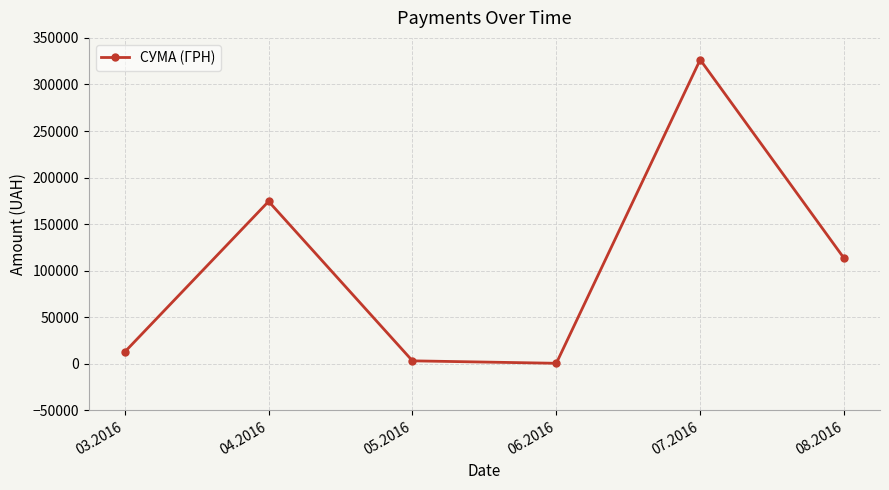

What is the average value?

105163.0